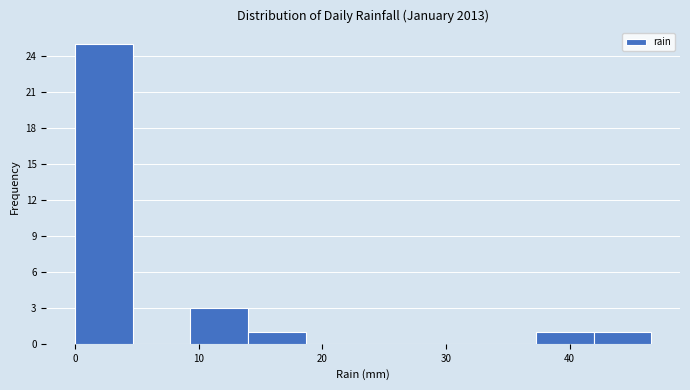

Reading left to right, list every bar in this chart as the range it spans on the x-axis followed by its height. Neither the bar edges nor the heights are printed on the chart, so give them approximately, as read against the axes.

0 to 5: 25
5 to 9: 0
9 to 14: 3
14 to 19: 1
19 to 23: 0
23 to 28: 0
28 to 33: 0
33 to 37: 0
37 to 42: 1
42 to 47: 1